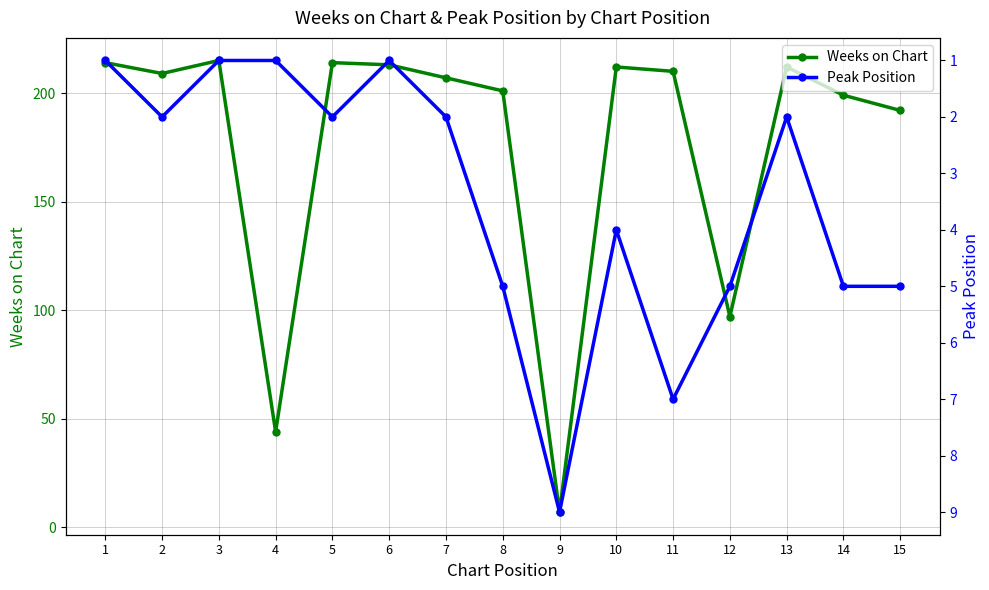

What is the maximum value for Weeks on Chart?

215